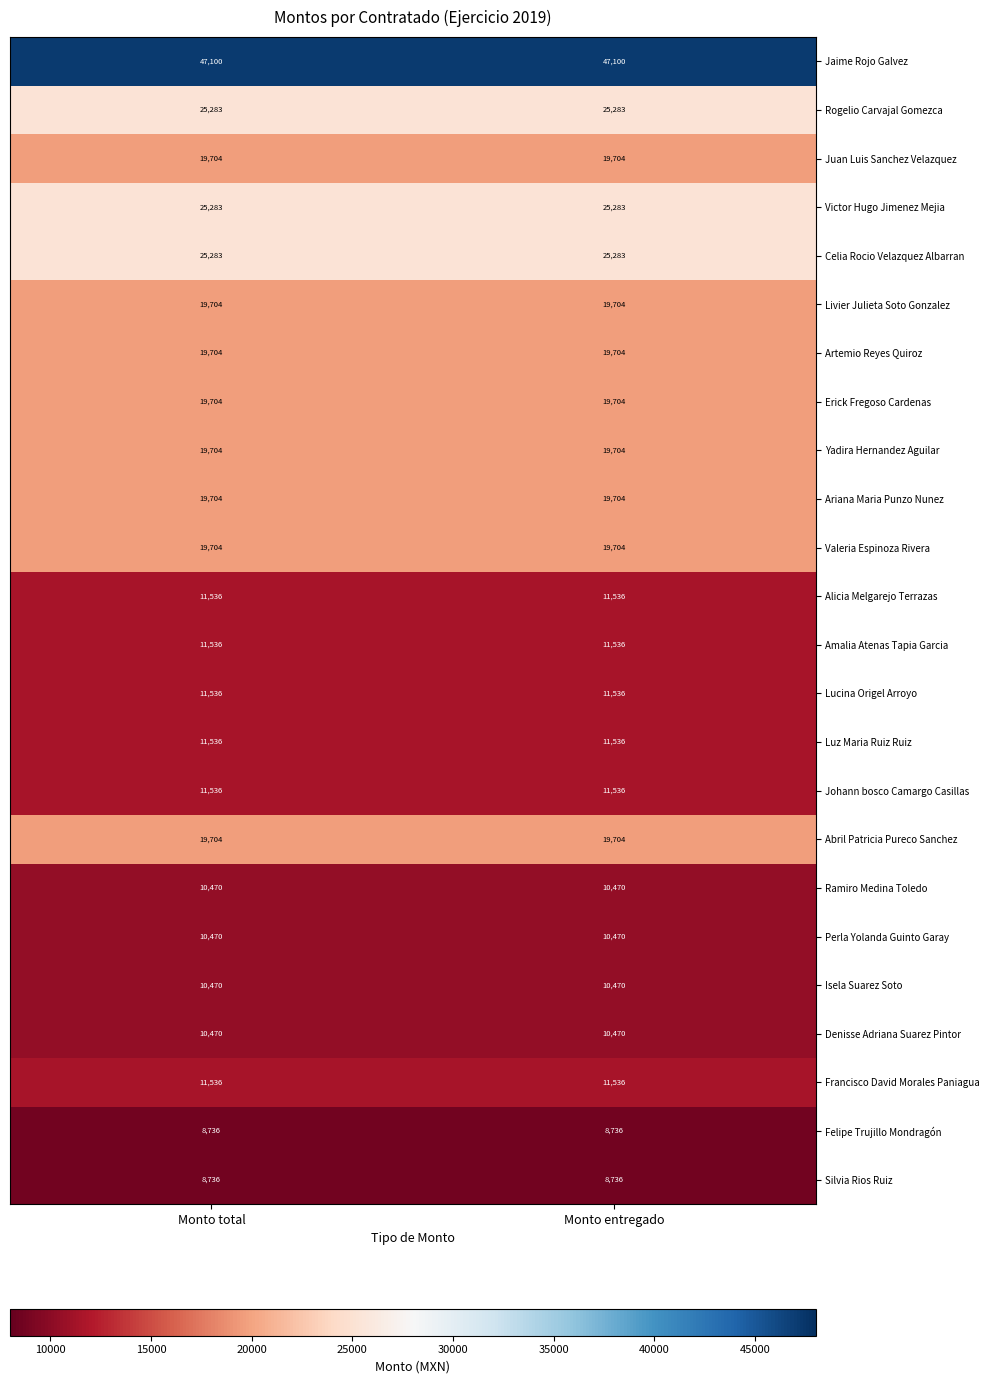

What is the approximate value of Felipe Trujillo Mondragón at Monto total?

8736